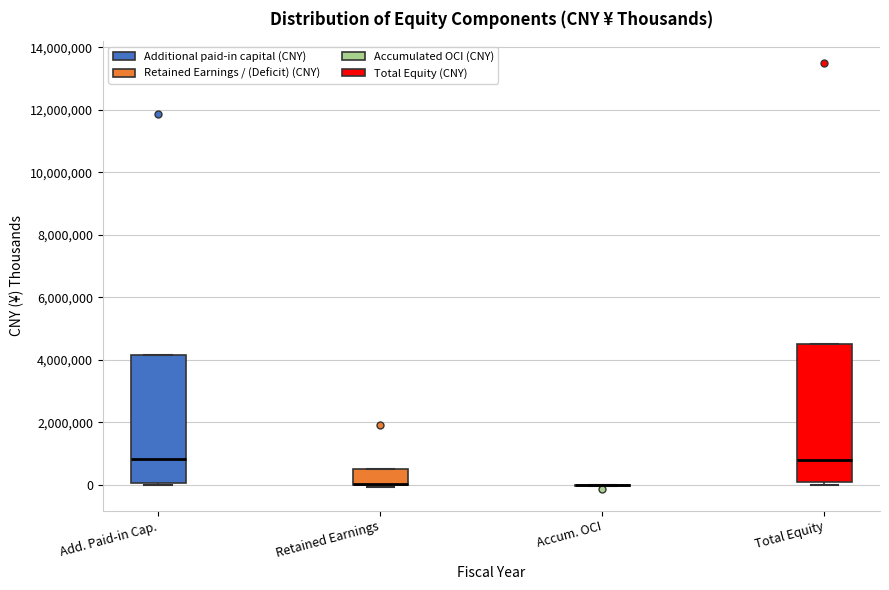

Which box is the tallest, from its lower edge to its upper edge?

Total Equity